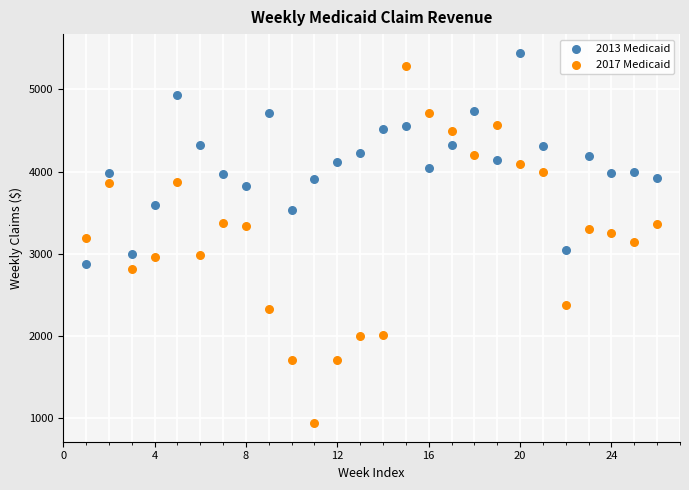

Across all data points, what is the range of X values (max minus min)?

25.0